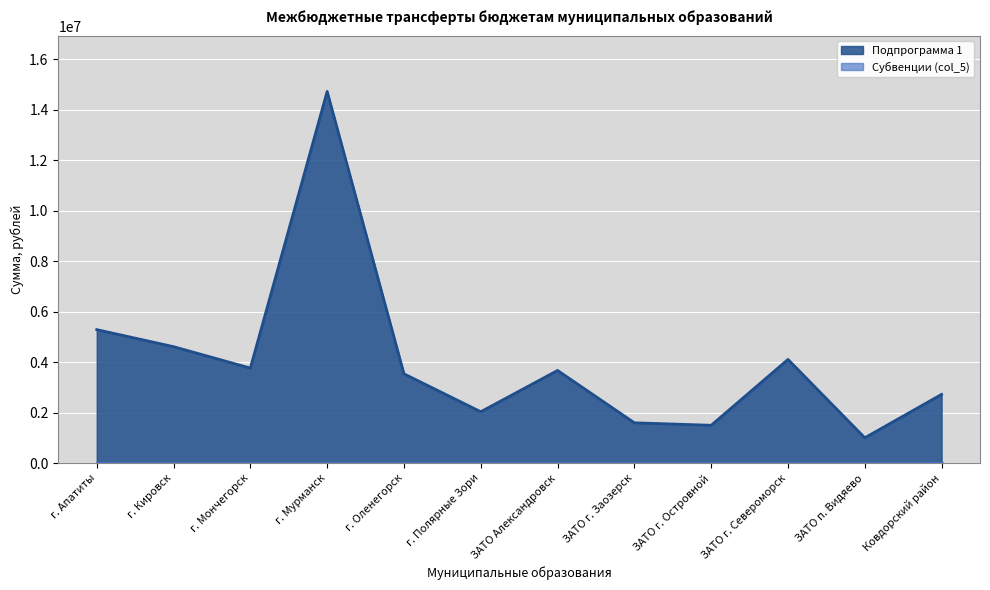

How many data points are less than 3673400?

6